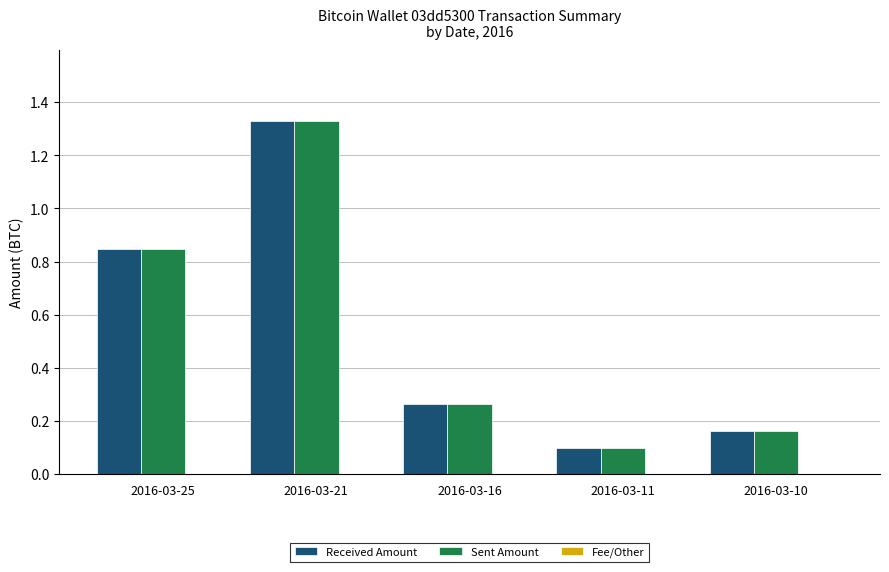

At which label does Received Amount reach its peak?

2016-03-21